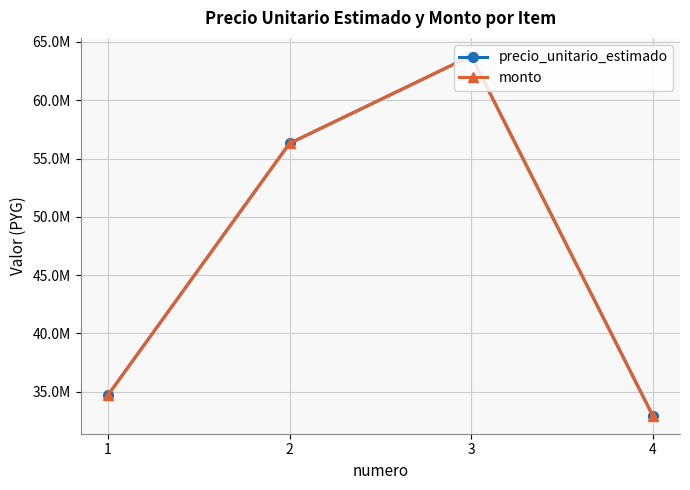

Does the chart have visible grid lines?

Yes